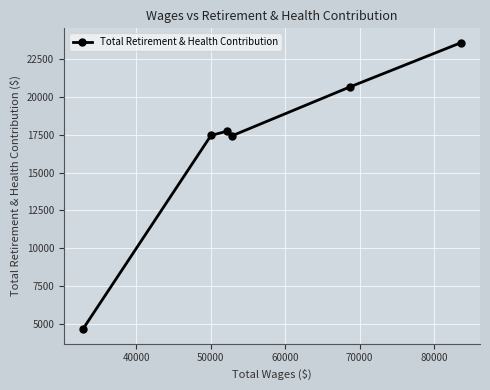

How many points are lower than both their immediate neighbors (excluding endpoints)?

1